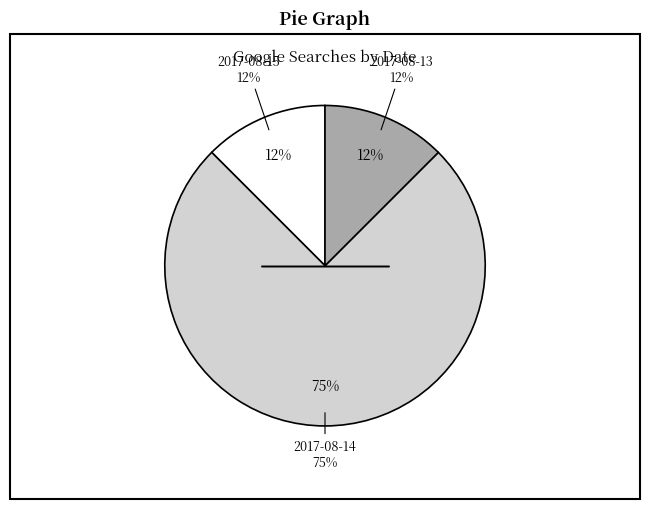

To the nearest percent, what is the average slice percentage?

33%